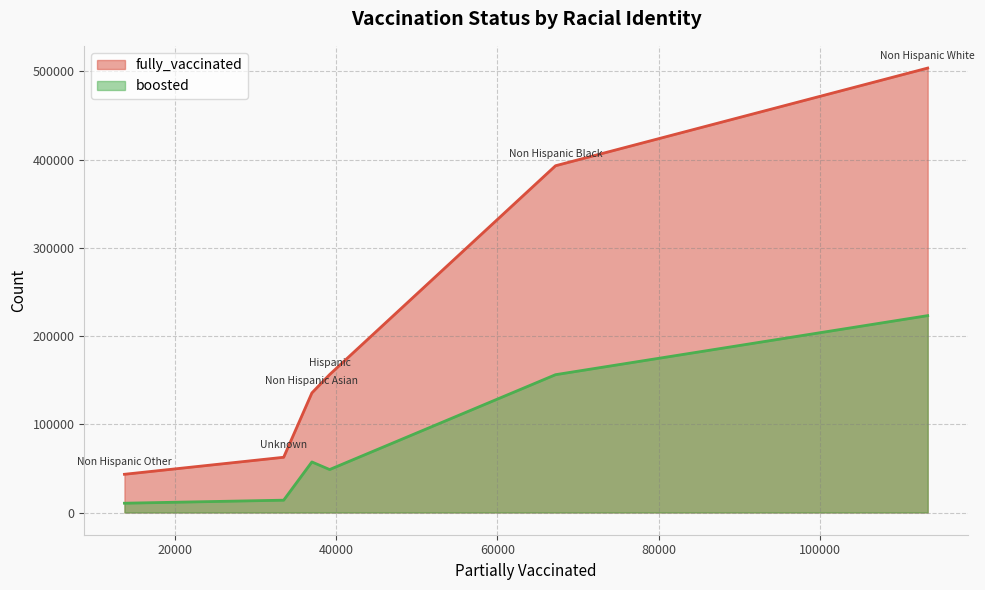

What is the difference between the maximum and second lowest values in the fully_vaccinated series?

441274